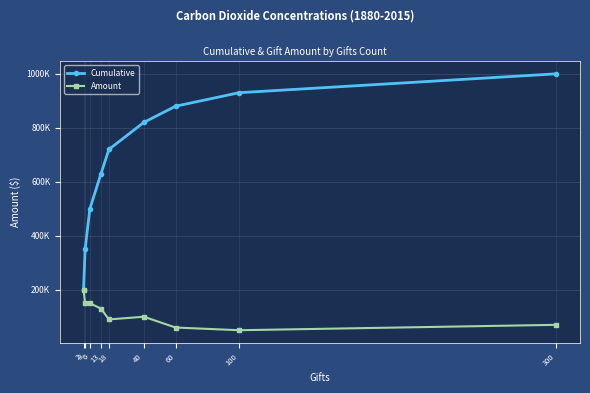

Is this an area chart (filled region under the line)?

No